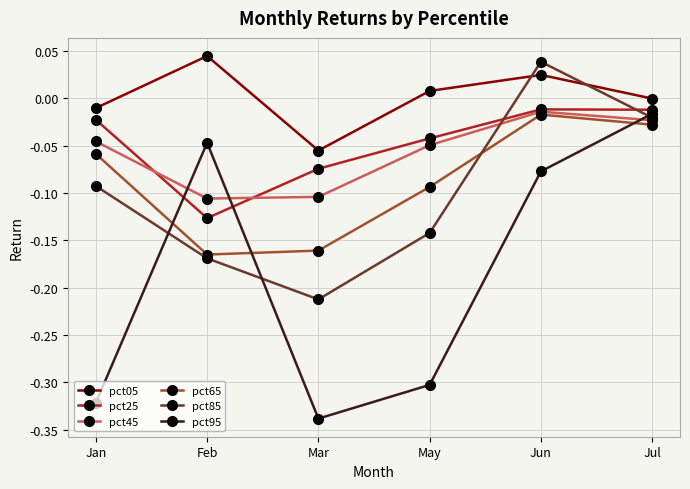

How many series are shown in this chart?

6